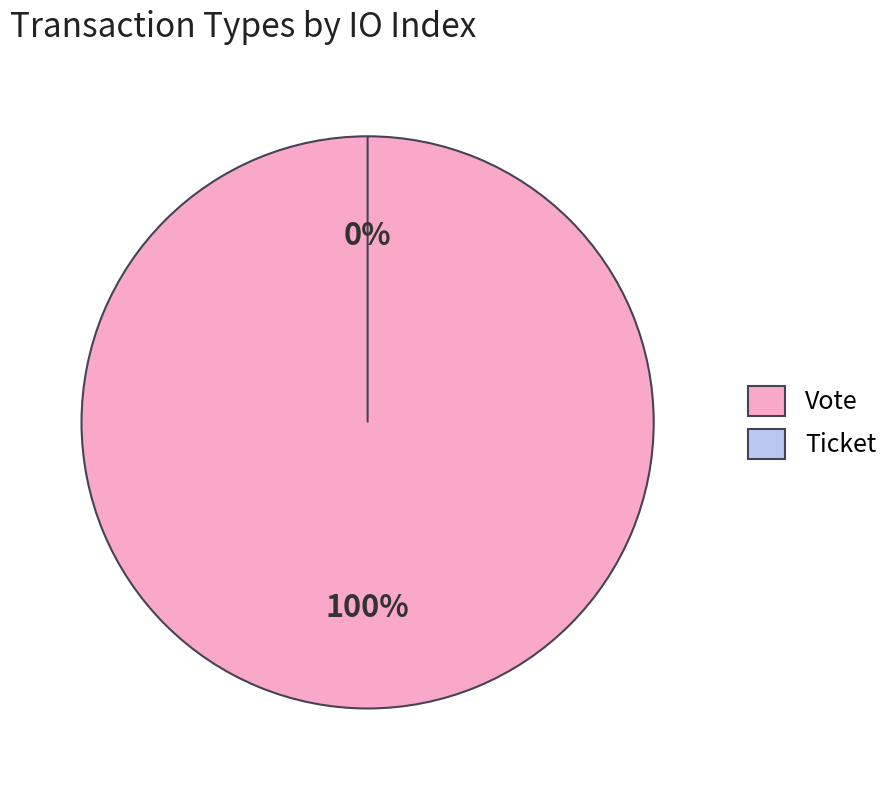

What percentage is the Vote slice, to the nearest percent?

100%